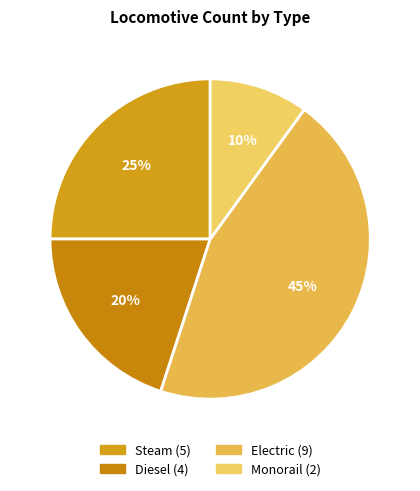

How much of the chart is everything except Diesel?

80.0%